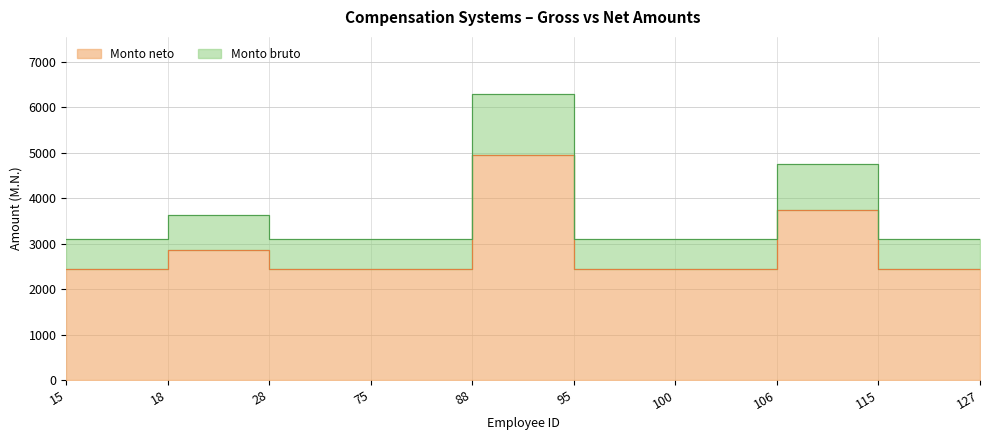

What is the value of the Monto bruto point at the 6th from the left?

3102.6